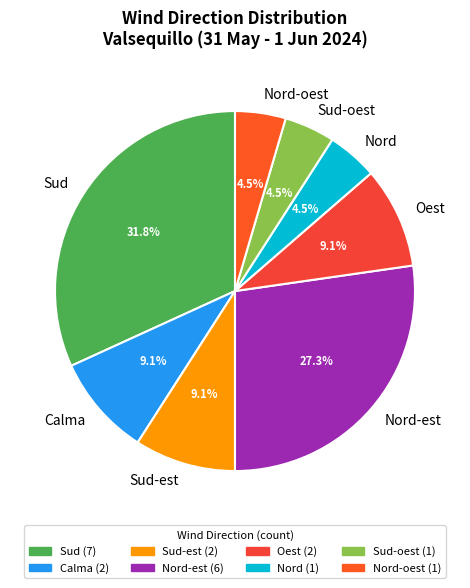

Which slice is the largest?

Sud